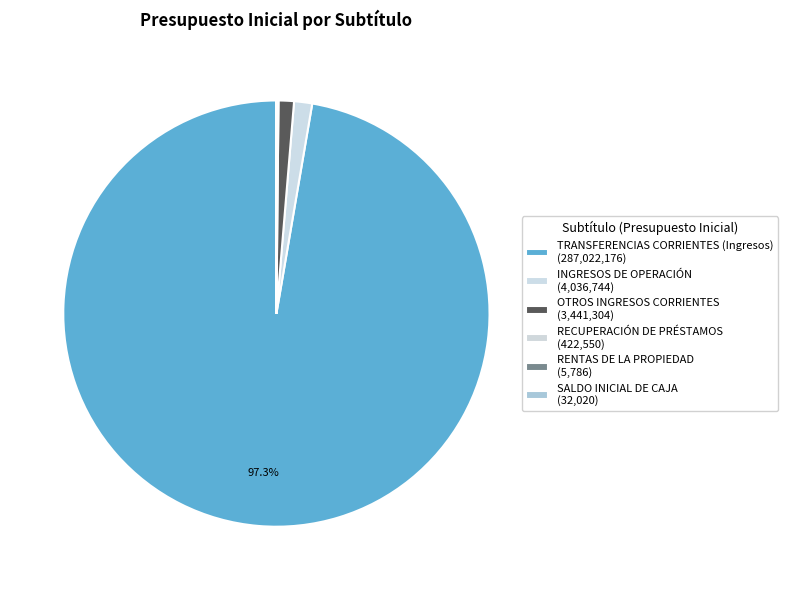

Is there a majority slice in this chart?

Yes